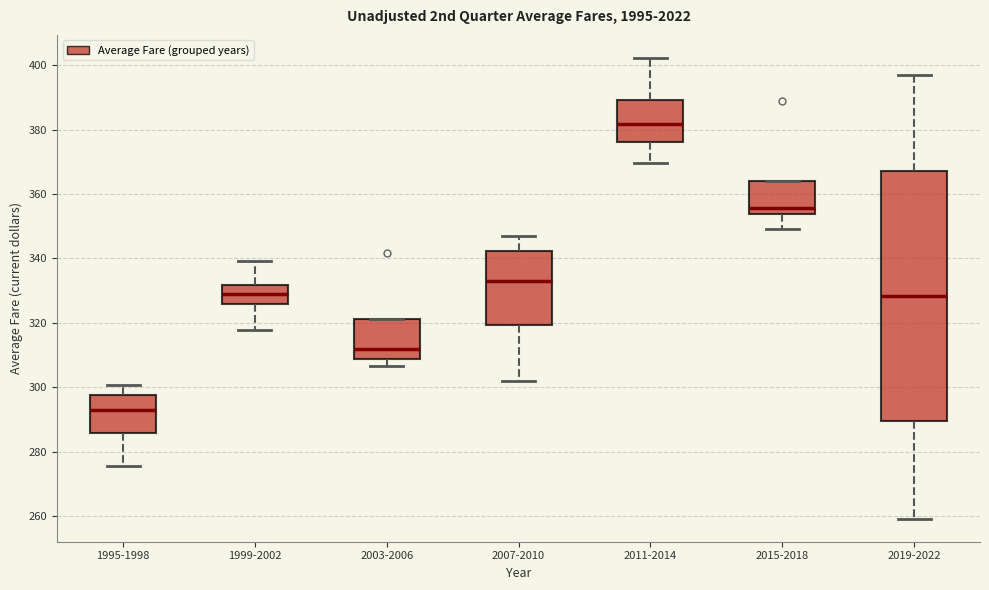

Comparing the boxes themselves (not the whiskers), which one is the tallest?

2019-2022